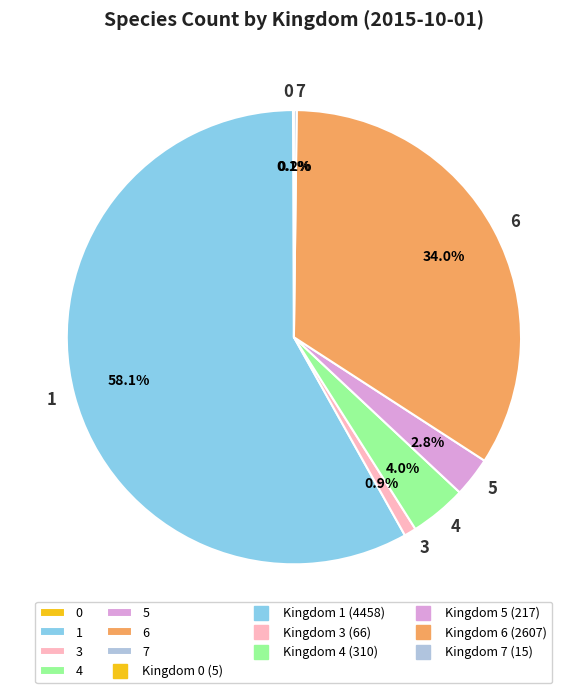

Which category has the biggest portion of the pie?

1